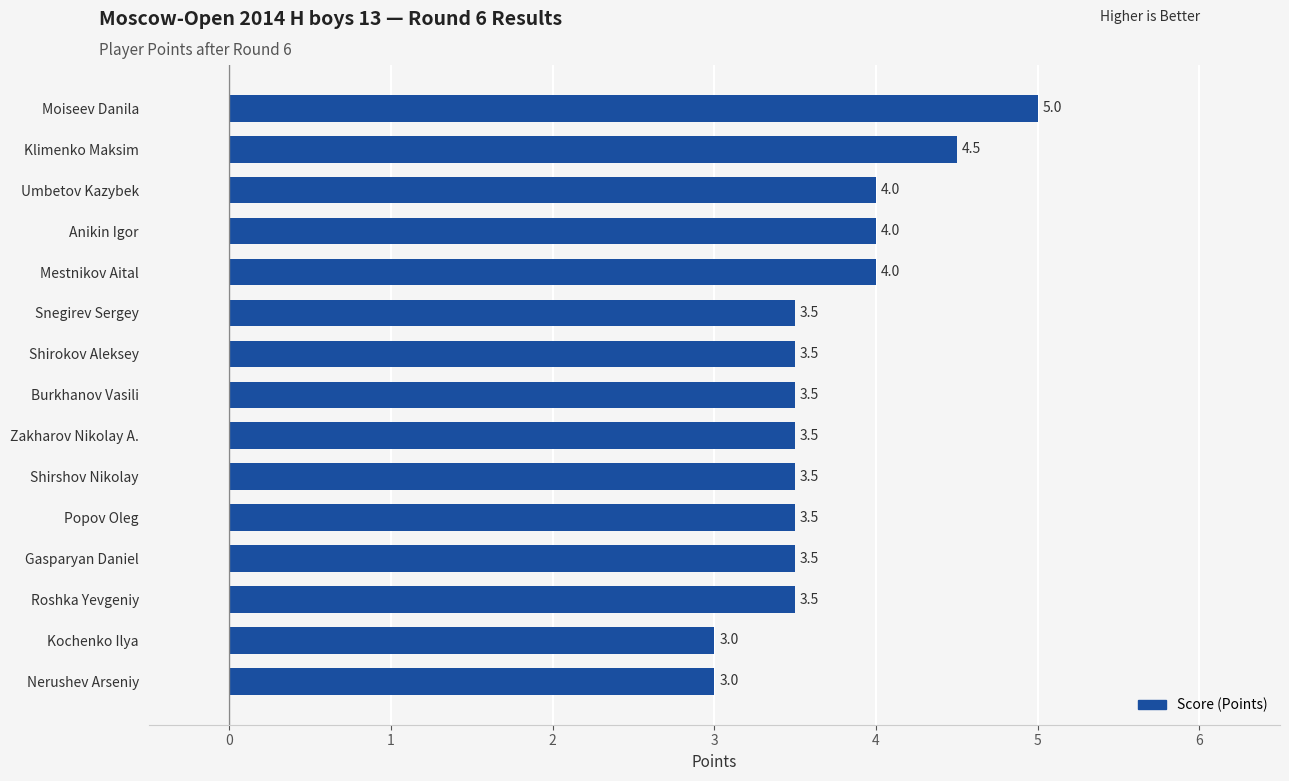

How many bars are there in total?

15